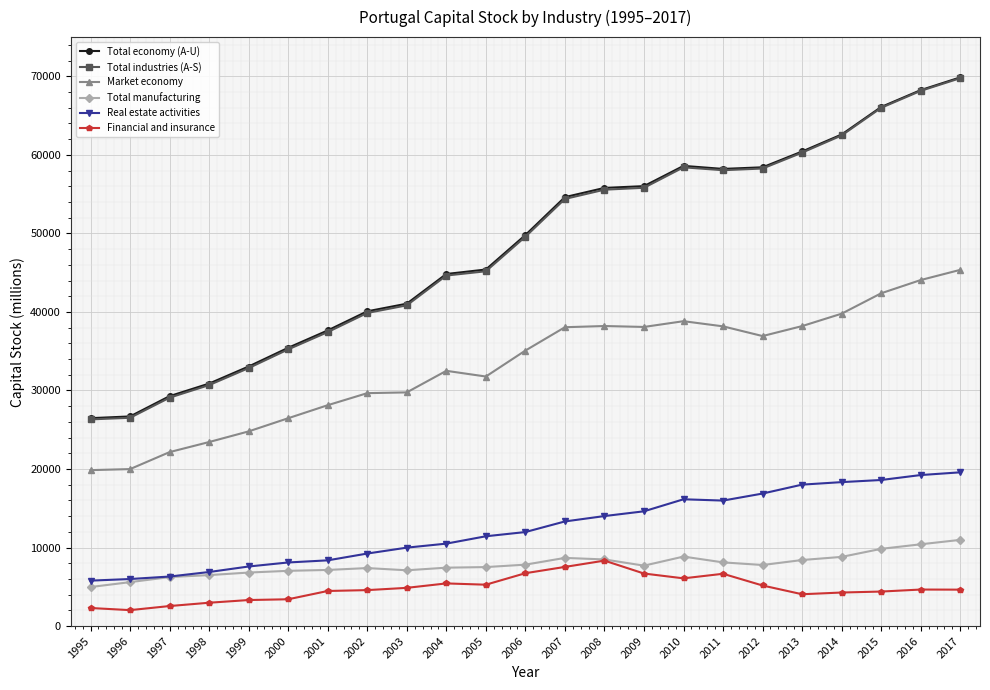

True or false: Real estate activities and Total economy (A-U) cross at least once.

False